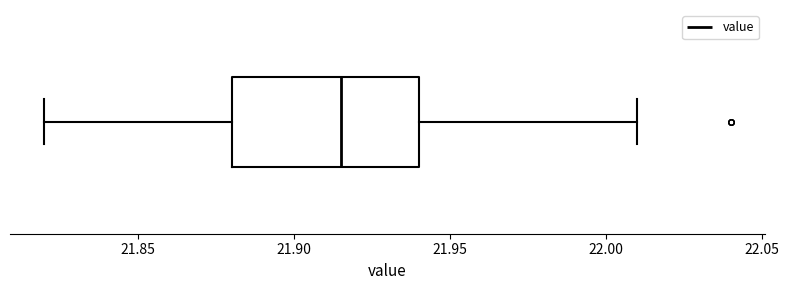

Where does the median line of the box sit on the x-axis? The values are not printed on the chart, so give them approximately, as read against the axis.

21.915